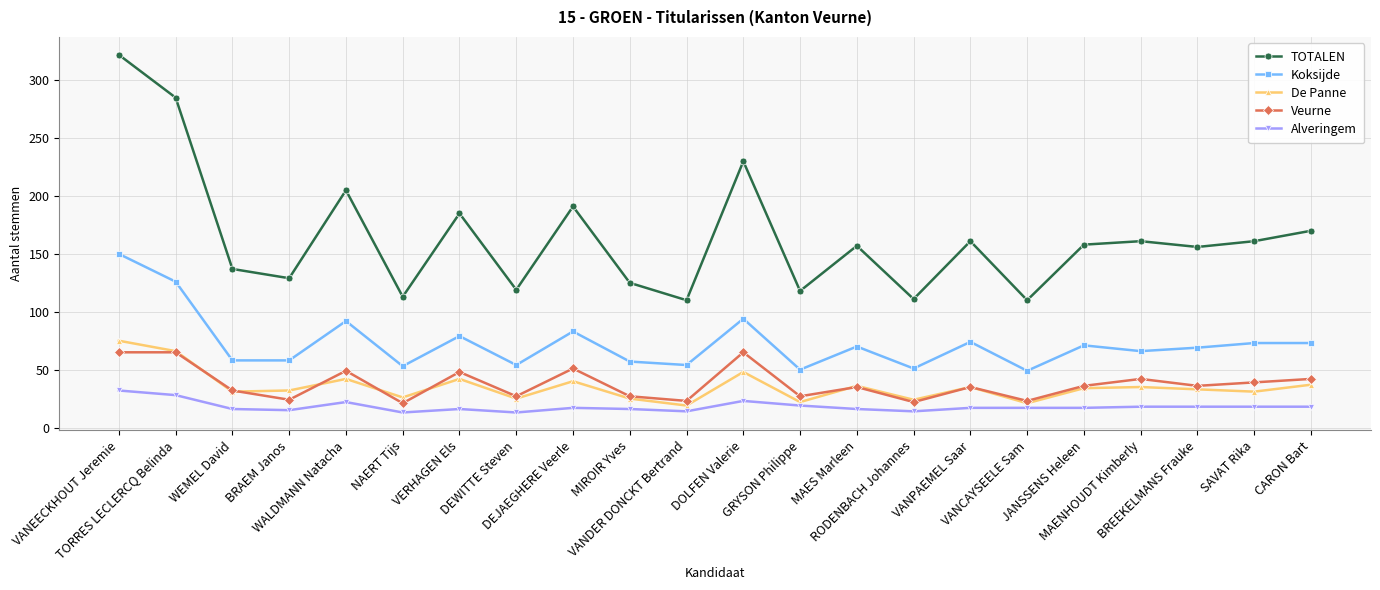

What is the spread (max minus min) of values at WEMEL David?

121